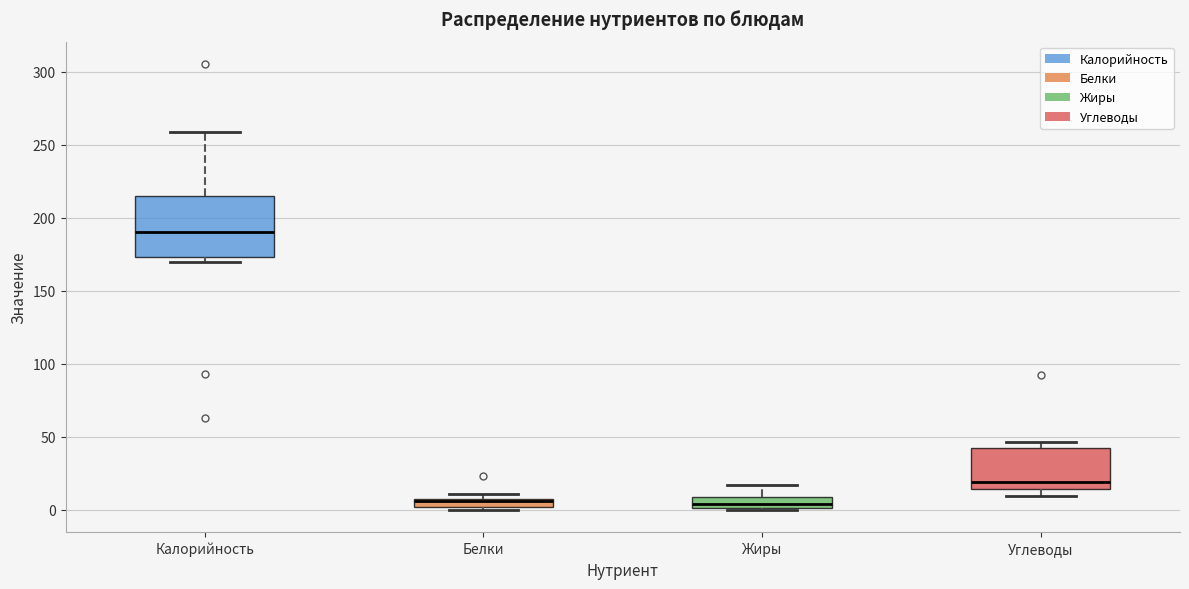

Where is the lower edge of the box for Калорийность on the y-axis? The values are not printed on the chart, so give them approximately, as read against the axis.

175